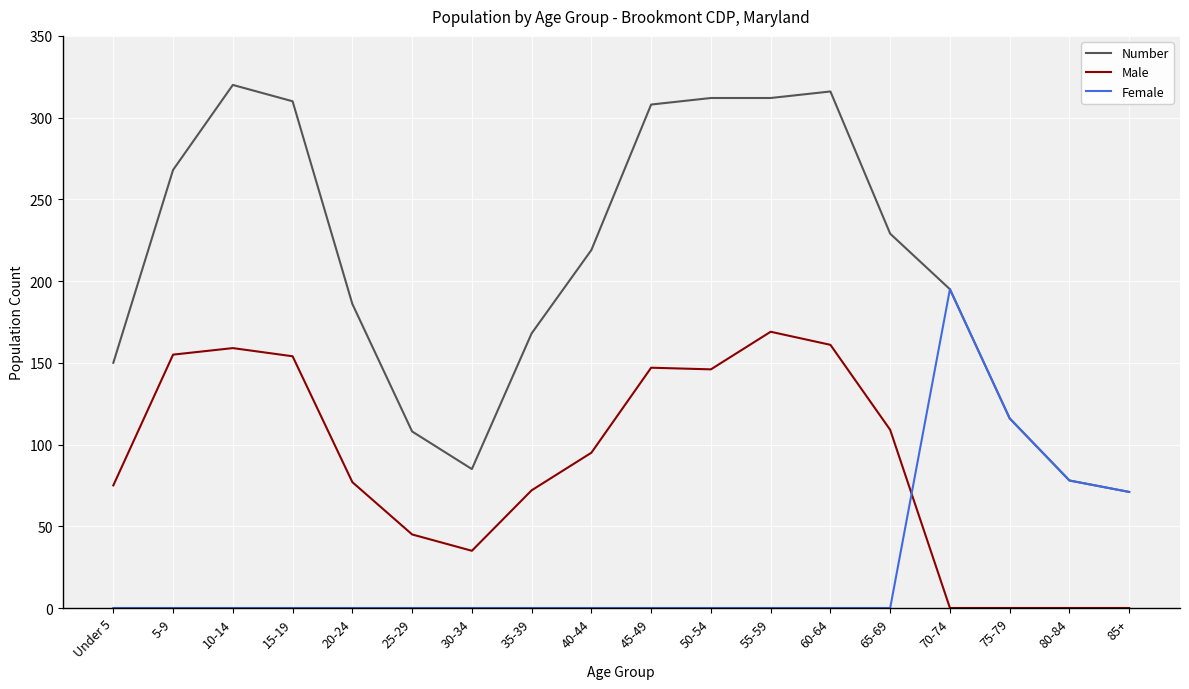

True or false: Male and Number intersect in this chart.

False